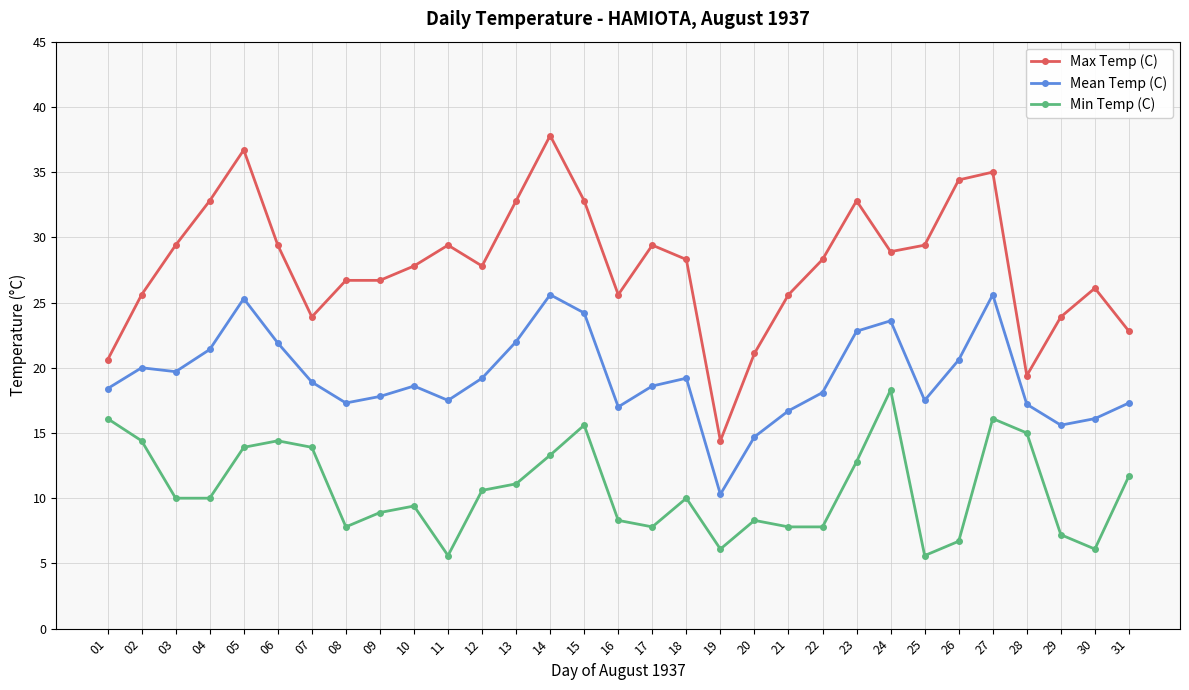

Which category has the highest value across all series?

14